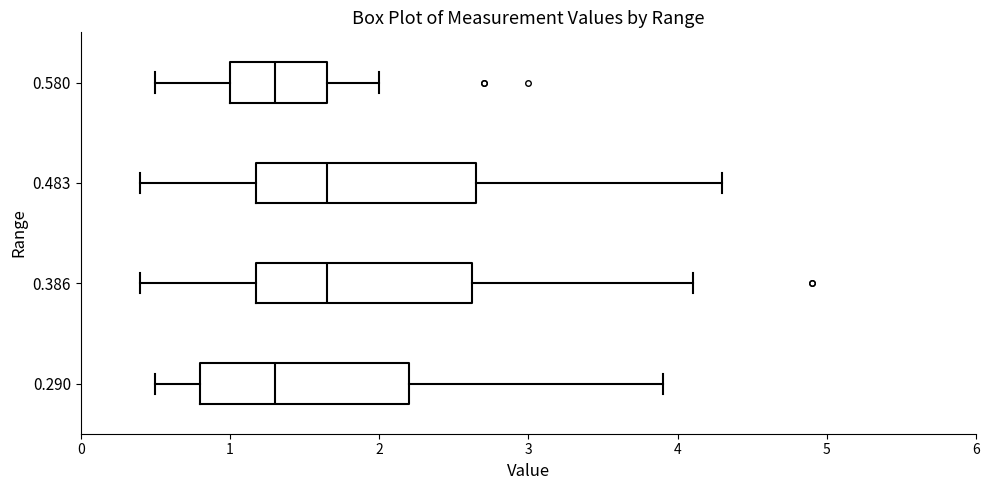

Reading bottom to top, read every box against the x-axis: the position of its median line, the range the box covers, and the ends of its whiskers. The values are not printed on the chart, so give them approximately, as read against the axis.

0.290: median 1.3, box 0.8 to 2.2, whiskers 0.5 to 3.9
0.386: median 1.7, box 1.2 to 2.6, whiskers 0.4 to 4.1
0.483: median 1.7, box 1.2 to 2.7, whiskers 0.4 to 4.3
0.580: median 1.3, box 1.0 to 1.7, whiskers 0.5 to 2.0